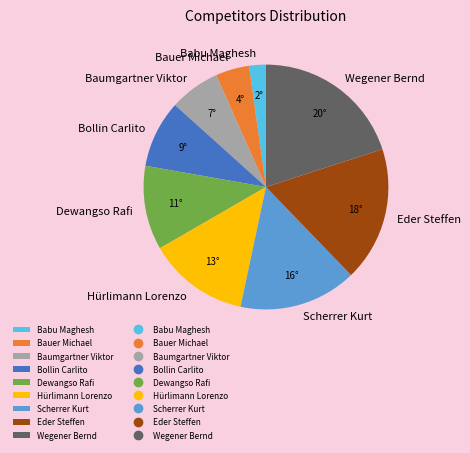

True or false: Hürlimann Lorenzo accounts for 1% of the total.

False